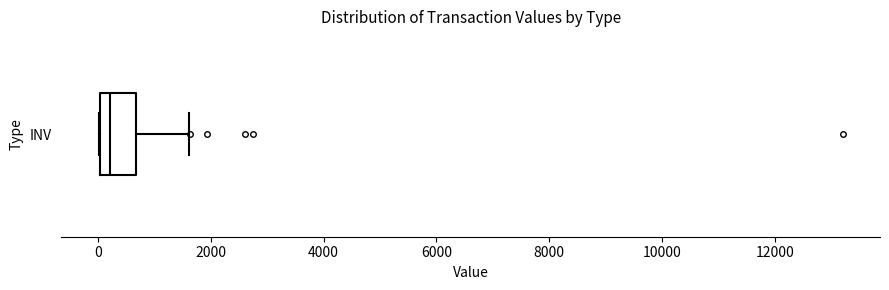

Read this box plot against the x-axis: the position of the median line, the range covered by the box, and the ends of both whiskers. The values are not printed on the chart, so give them approximately, as read against the axis.

median 200, box 0 to 600, whiskers 0 to 1600